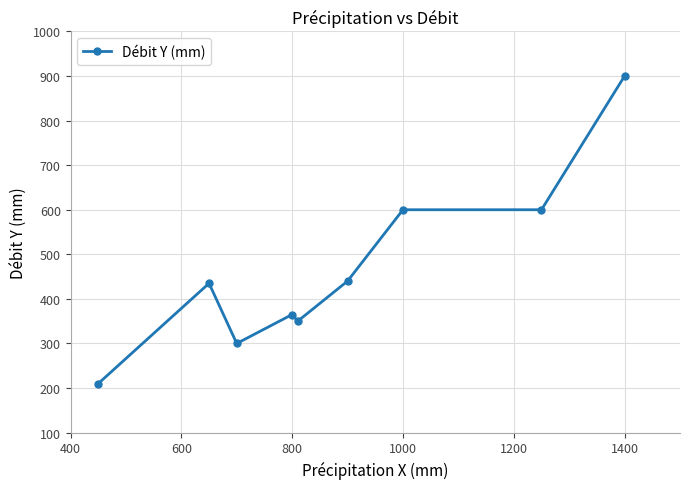

What is the sum of all values?

4200